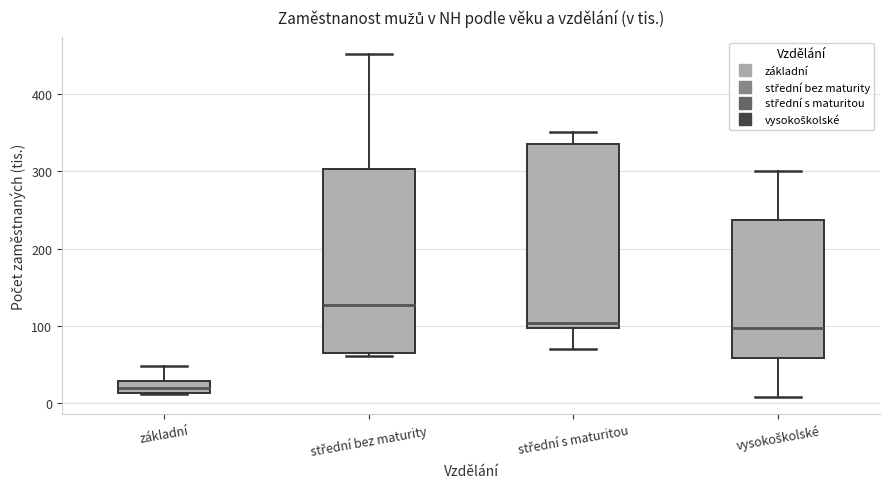

Where is the upper edge of the box for základní on the y-axis? The values are not printed on the chart, so give them approximately, as read against the axis.

30